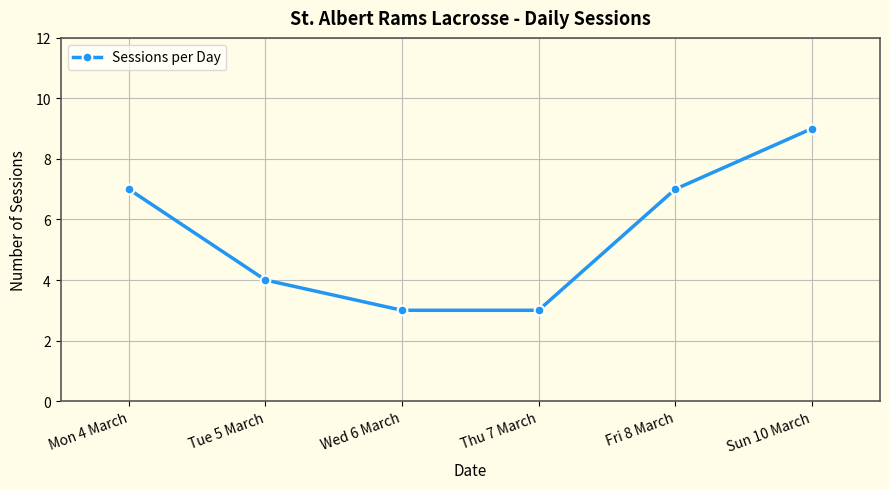

Reading left to right, list all the values displayed in this chart.

Mon 4 March=7	Tue 5 March=4	Wed 6 March=3	Thu 7 March=3	Fri 8 March=7	Sun 10 March=9